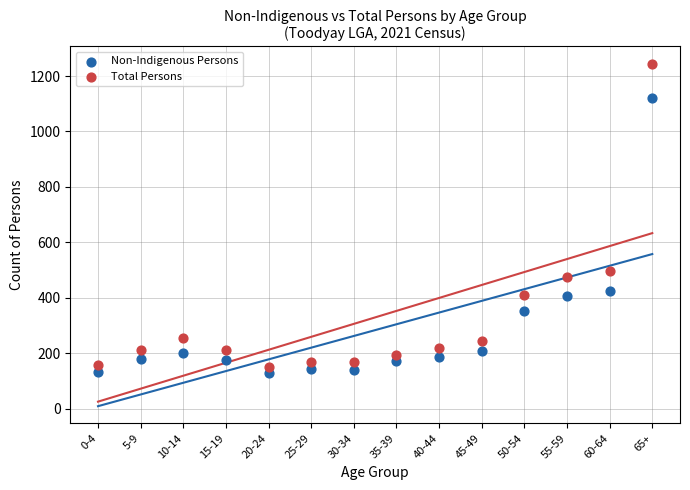

Across all data points, what is the range of Y values (max minus min)?

1118